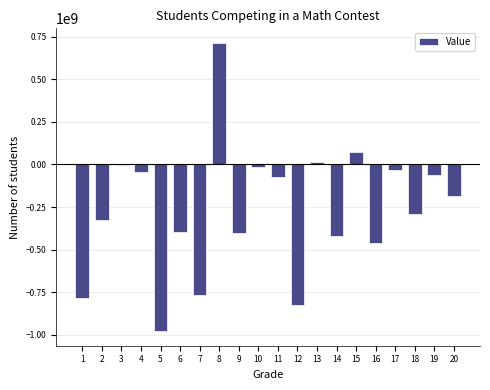

What is the sum of the values at 9 and 2?

-728670000